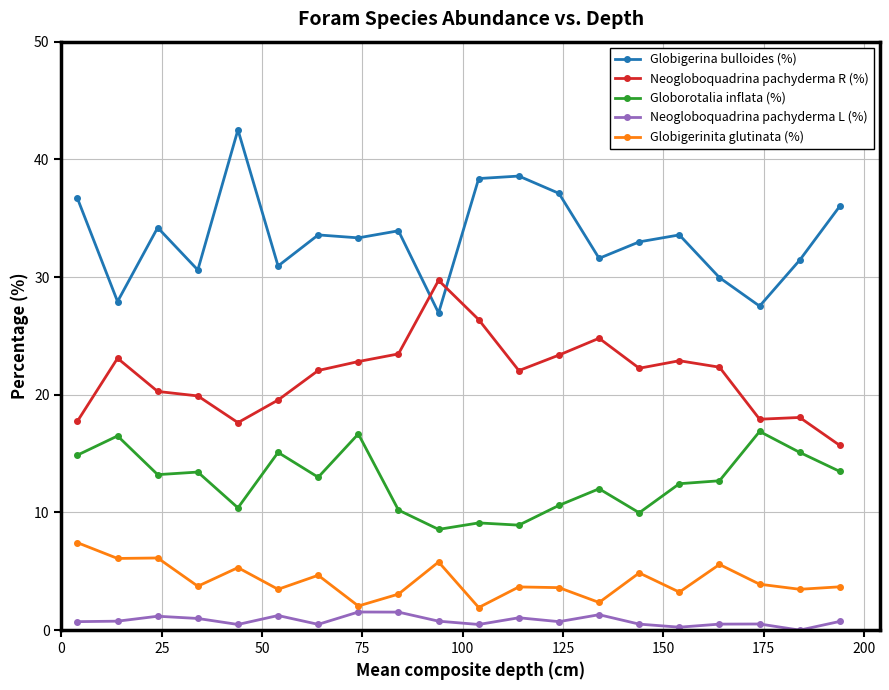

What is the average value of the Globigerinita glutinata (%) series?

4.2